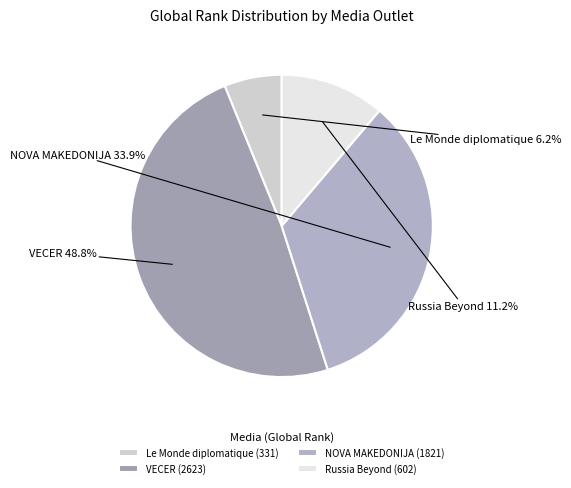

To the nearest percent, what portion does NOVA MAKEDONIJA represent?

34%